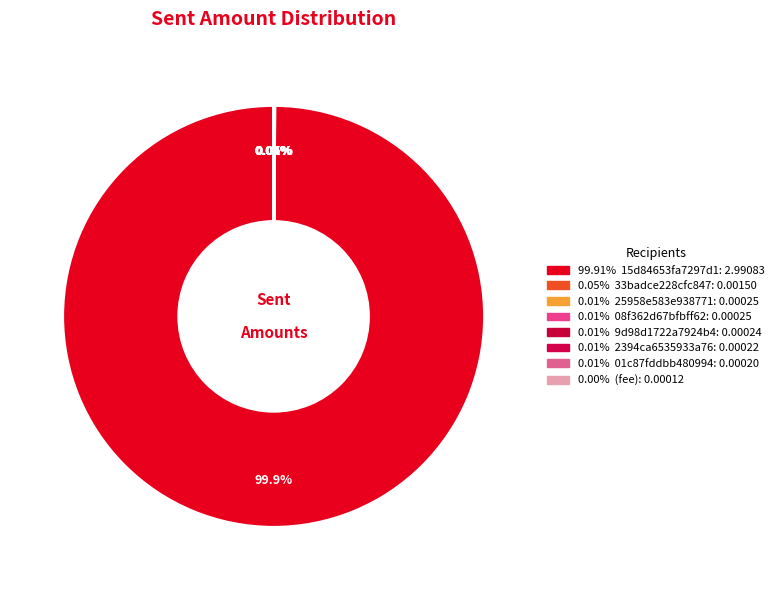

Which slice is the smallest?

(fee)